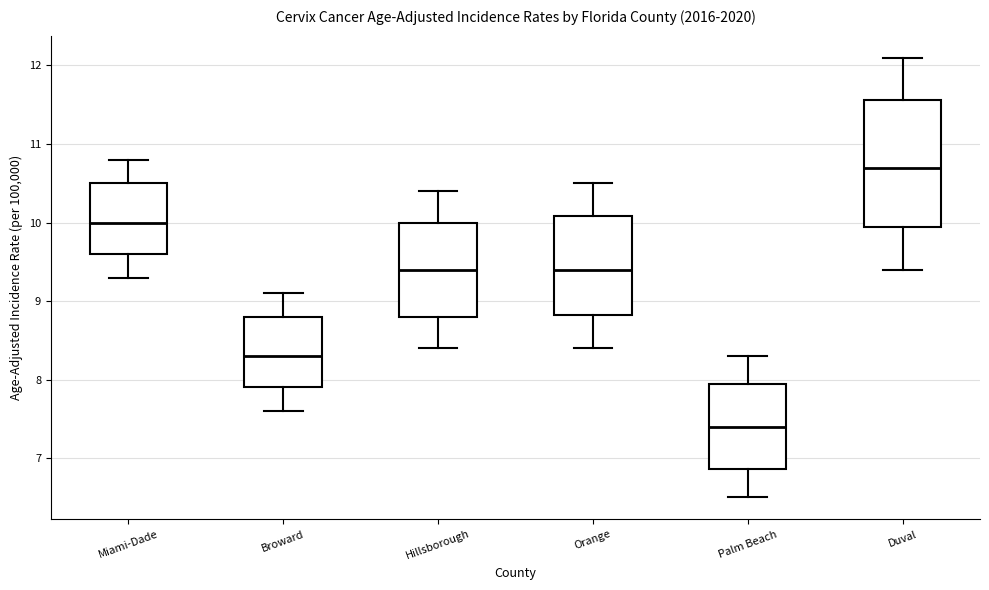

Reading left to right, read every box against the y-axis: the position of its median line, the range the box covers, and the ends of its whiskers. The values are not printed on the chart, so give them approximately, as read against the axis.

Miami-Dade: median 10.0, box 9.6 to 10.5, whiskers 9.3 to 10.8
Broward: median 8.3, box 7.9 to 8.8, whiskers 7.6 to 9.1
Hillsborough: median 9.4, box 8.8 to 10.0, whiskers 8.4 to 10.4
Orange: median 9.4, box 8.8 to 10.1, whiskers 8.4 to 10.5
Palm Beach: median 7.4, box 6.9 to 7.9, whiskers 6.5 to 8.3
Duval: median 10.7, box 9.9 to 11.6, whiskers 9.4 to 12.1